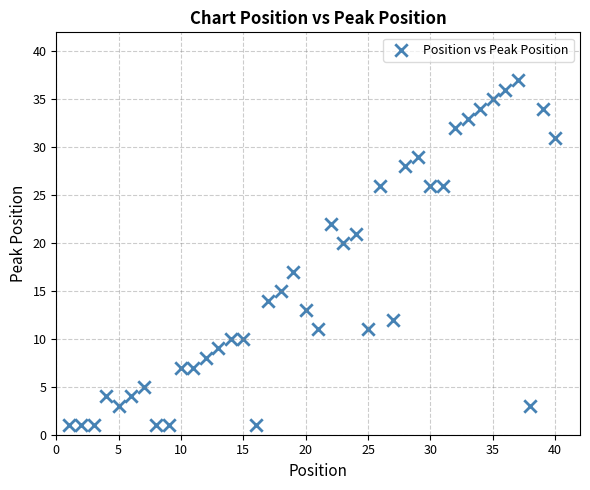

What is the range of X values (max minus min)?

39